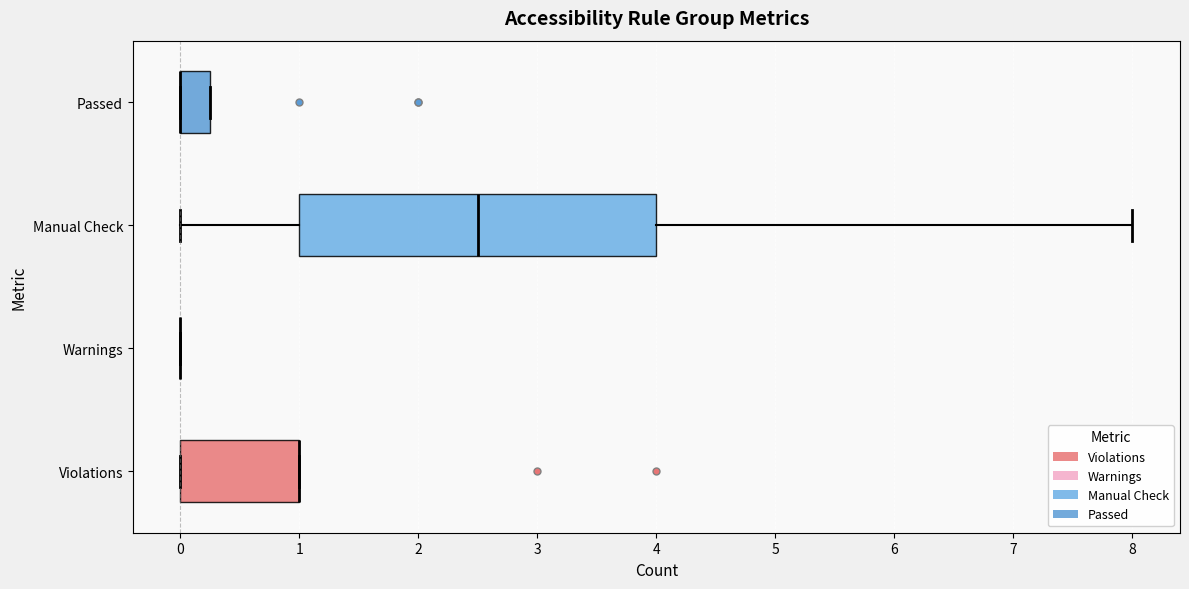

Where is the right edge of the box for Passed on the x-axis? The values are not printed on the chart, so give them approximately, as read against the axis.

0.3